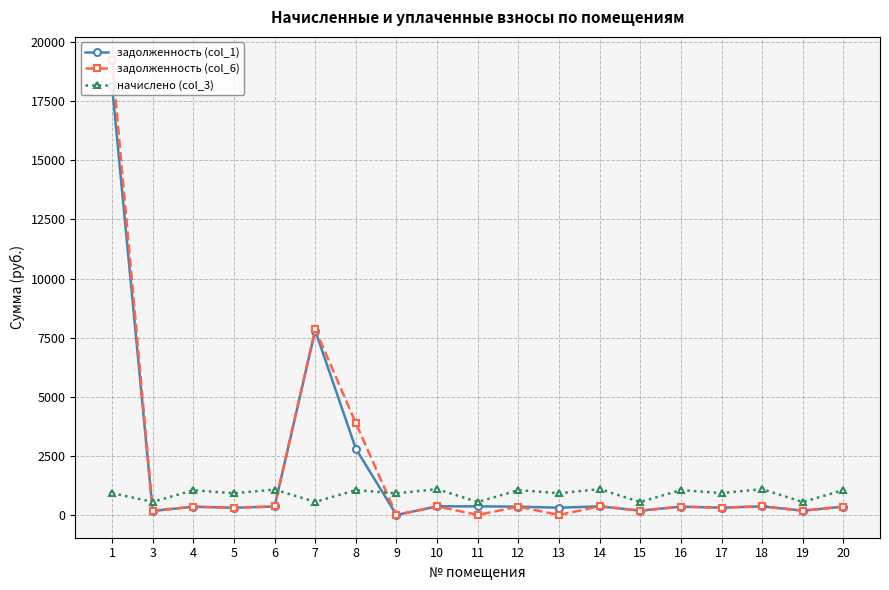

Which series has the largest range (max minus min)?

задолженность (col_6)